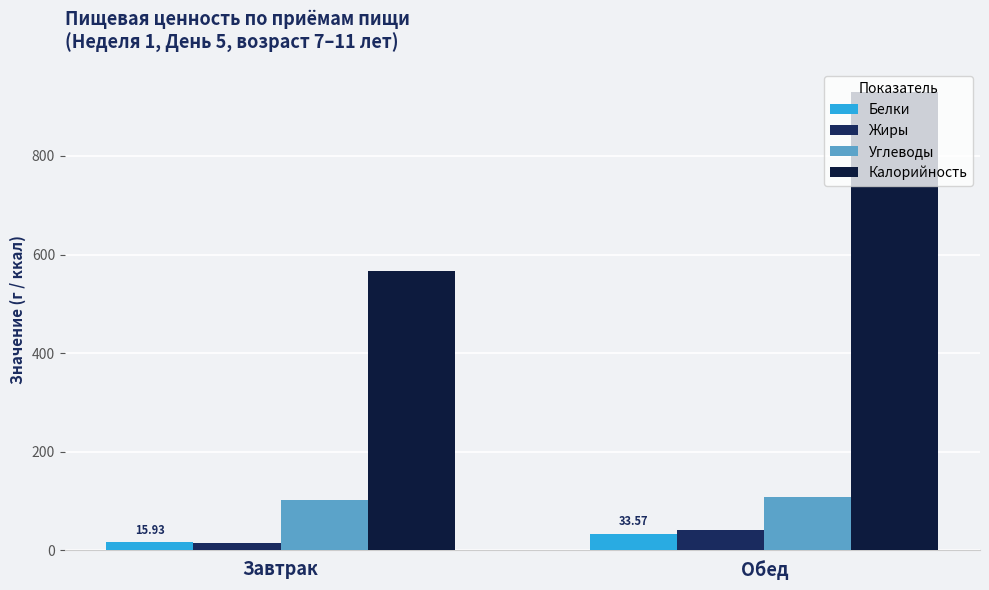

Rank the series at Завтрак from lowest to highest value.

Жиры, Белки, Углеводы, Калорийность